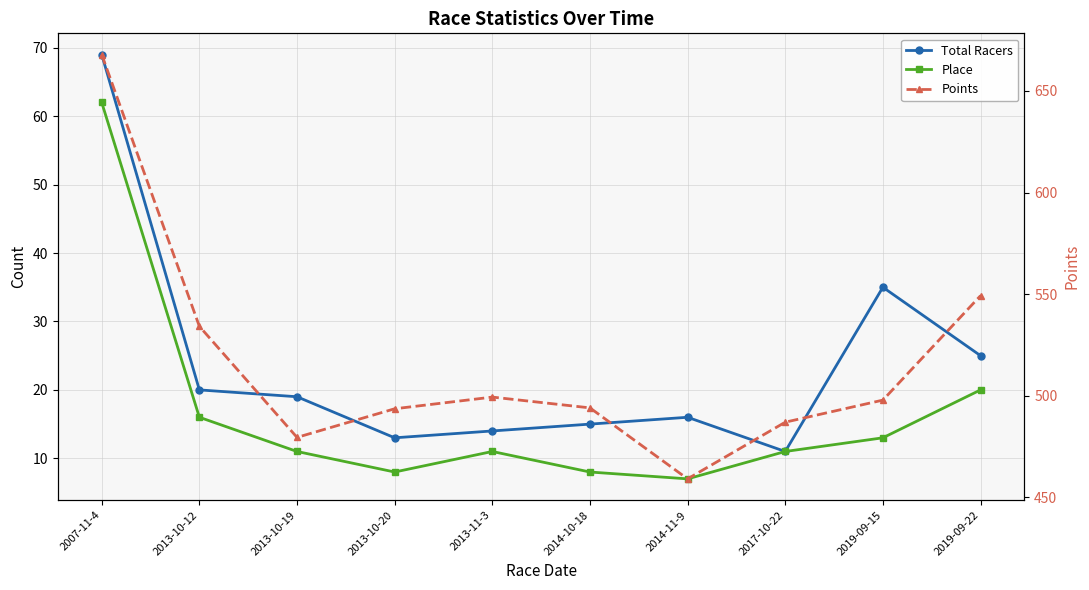

Where is Place nearest to the value 34?

2019-09-22